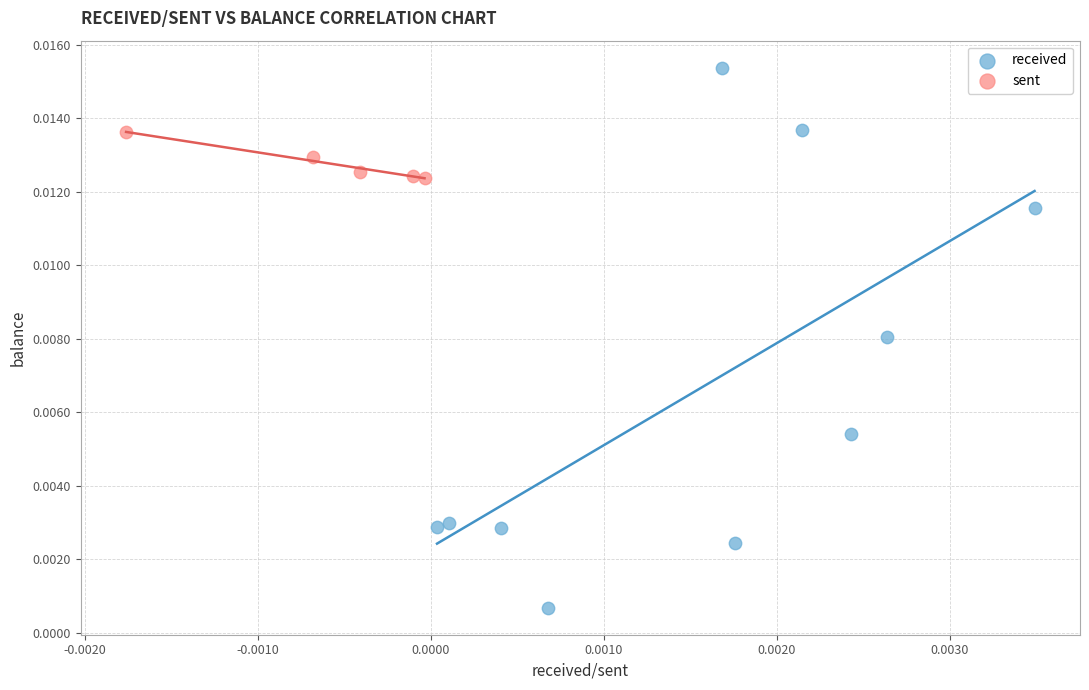

Which series has the largest Y range (max minus min)?

received